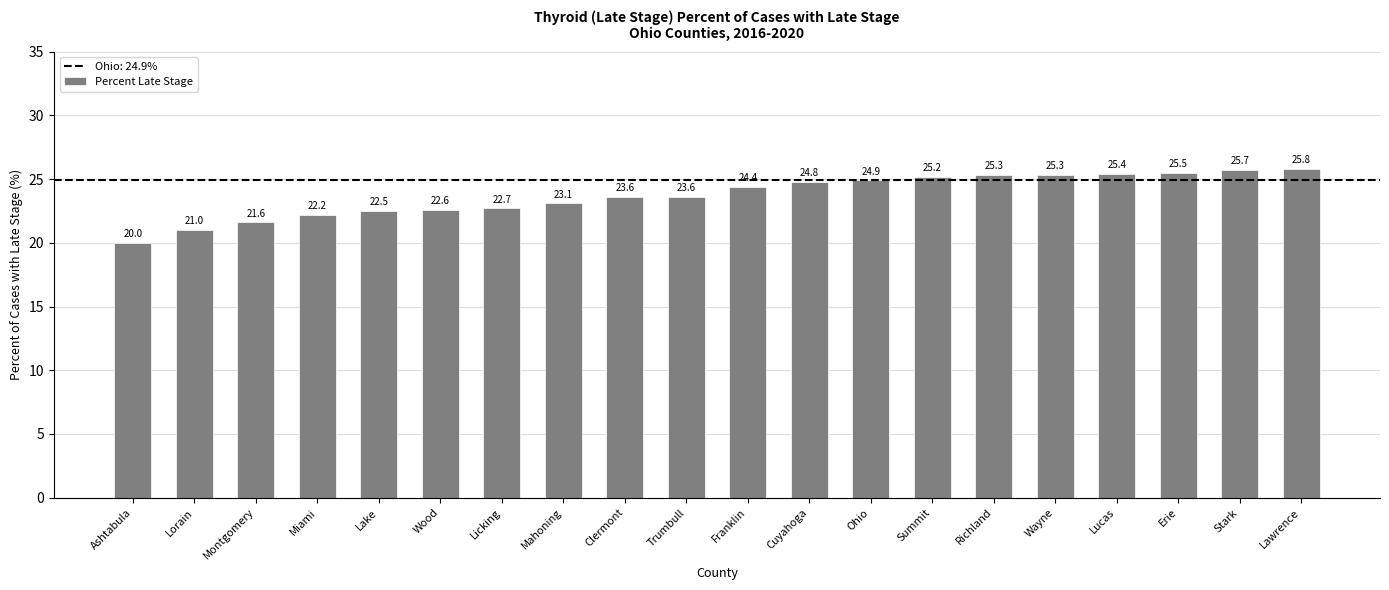

What is the greatest value displayed?

25.8